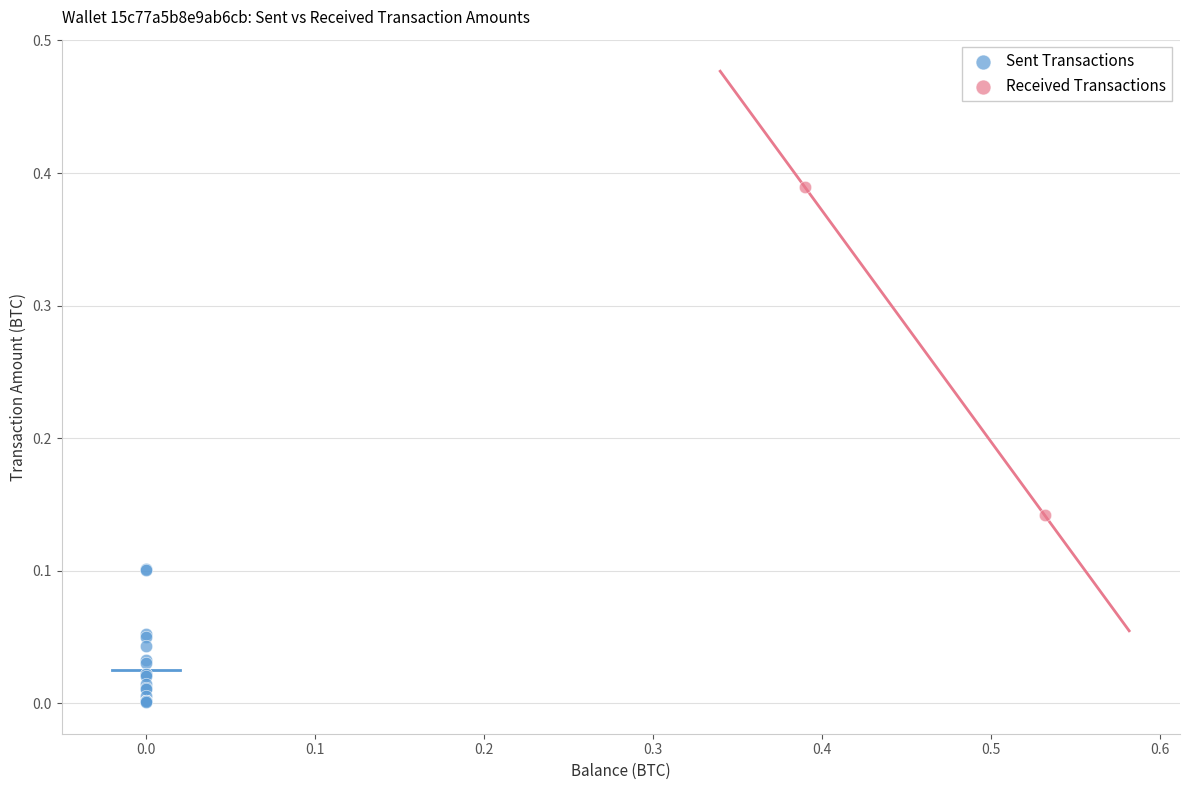

What are all the series names shown in the legend?

Sent Transactions, Received Transactions